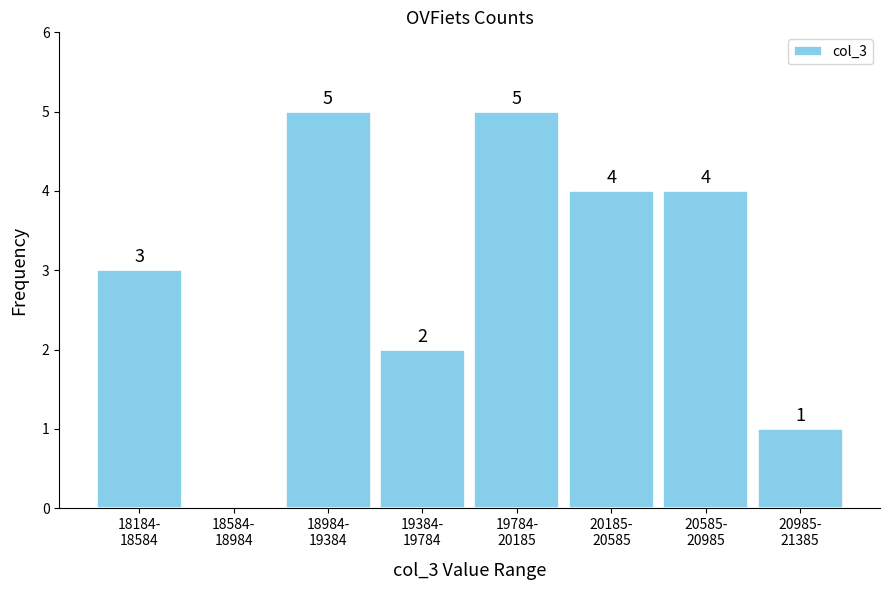

How many values are between 2 and 5?

6